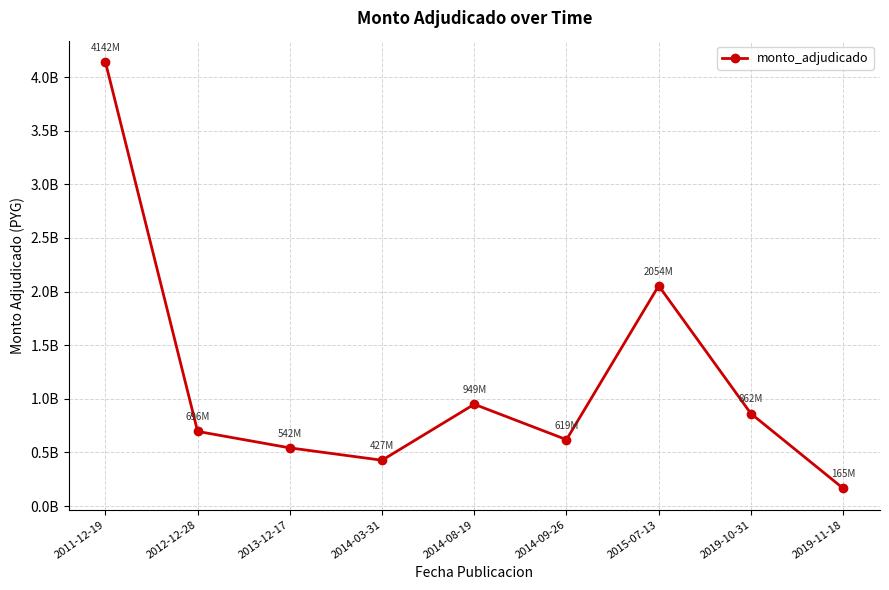

Is this an area chart (filled region under the line)?

No